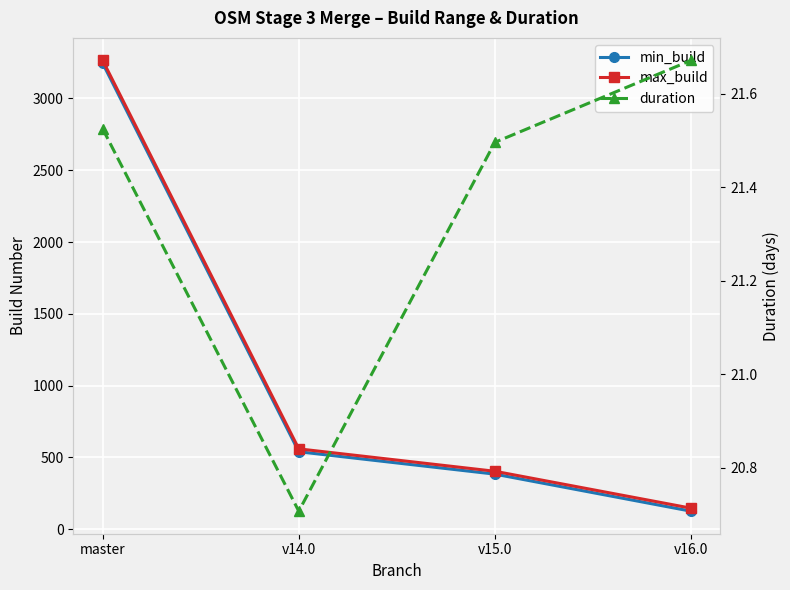

Which series has the largest range (max minus min)?

min_build